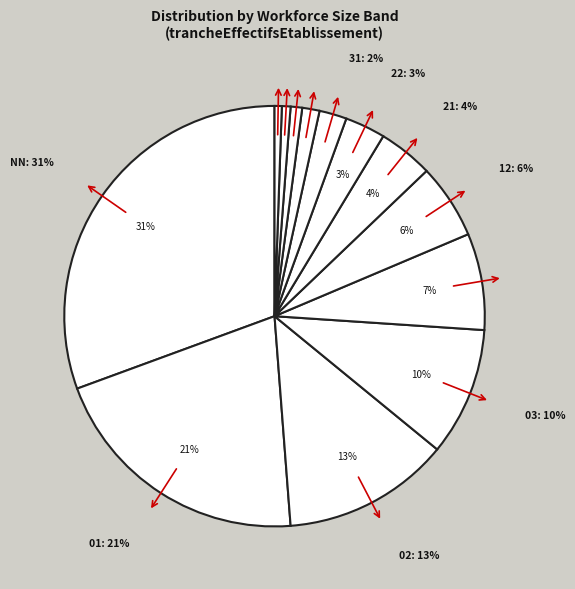

What portion of the pie excludes 03?

90.1%